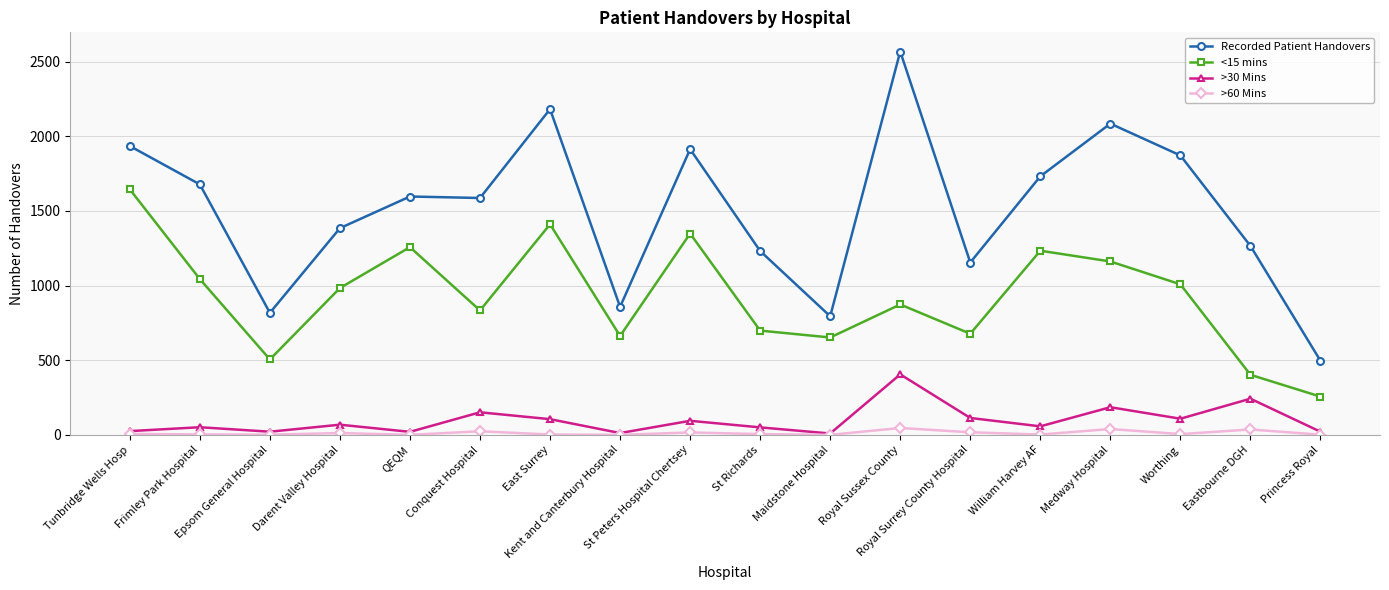

At which label is Recorded Patient Handovers closest to 1531?

Conquest Hospital